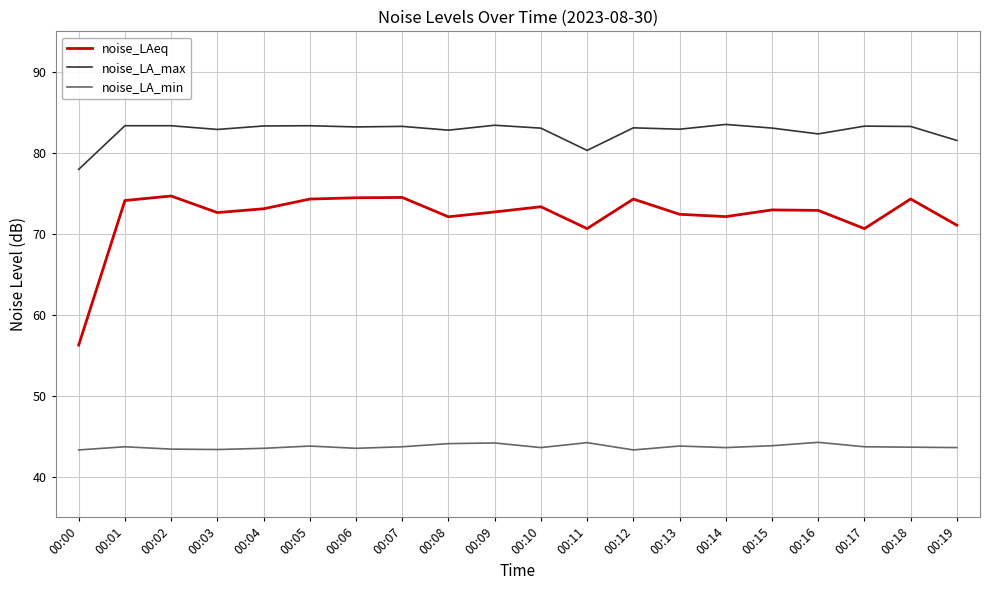

What is the total value across all series at 00:13?

199.1